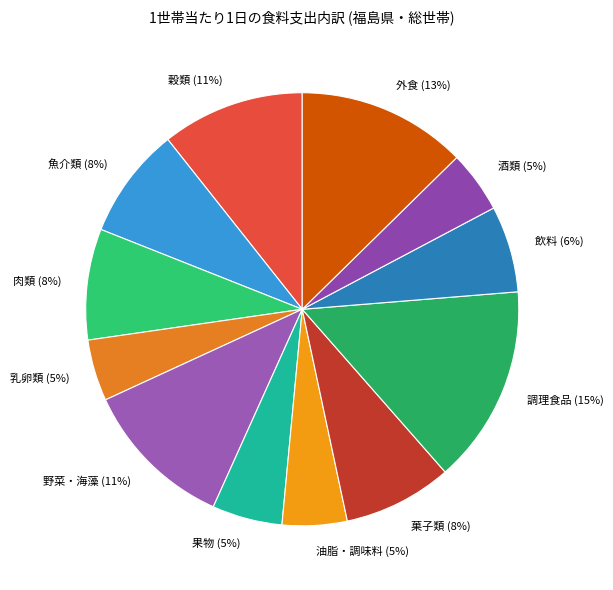

Which category has the biggest portion of the pie?

調理食品